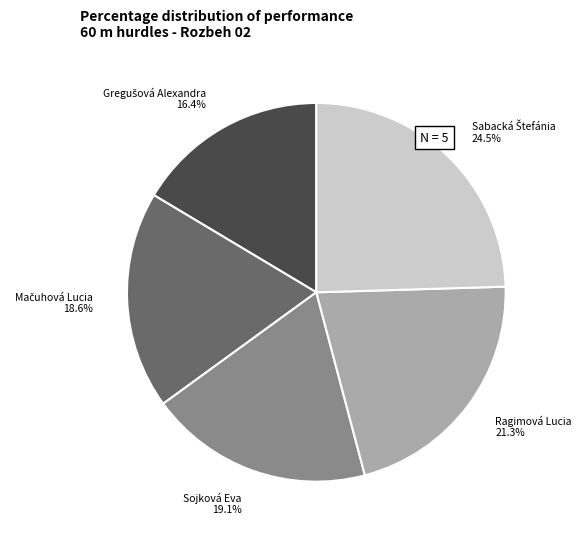

Is there any slice that represents more than half of the pie?

No